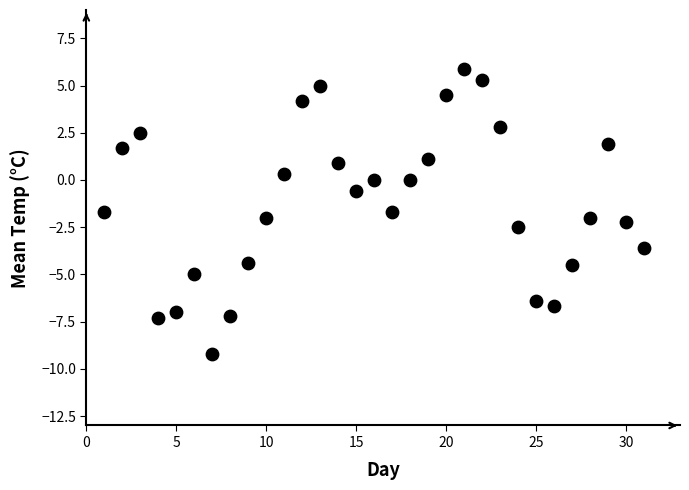

What Y value in the scatter plot is closest to -1?

-0.6